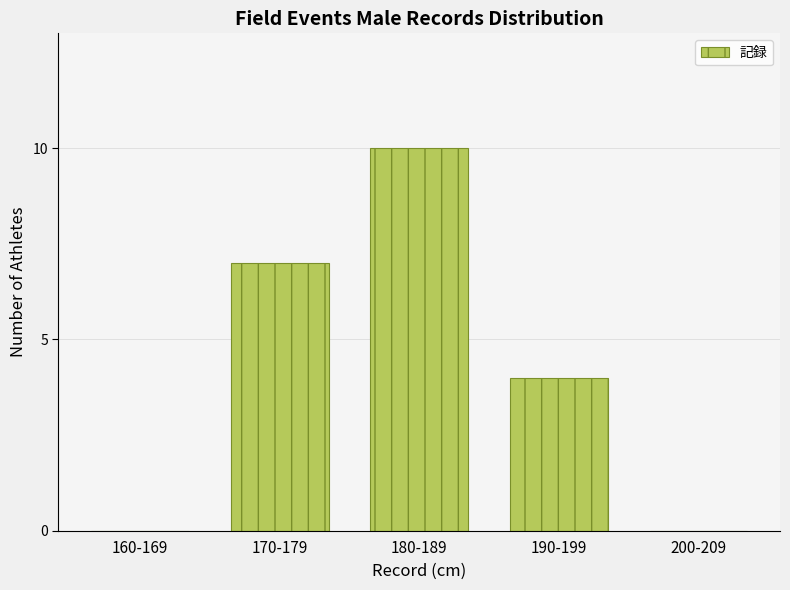

Reading left to right, list all the values displayed in this chart.

160-169=0	170-179=7	180-189=10	190-199=4	200-209=0